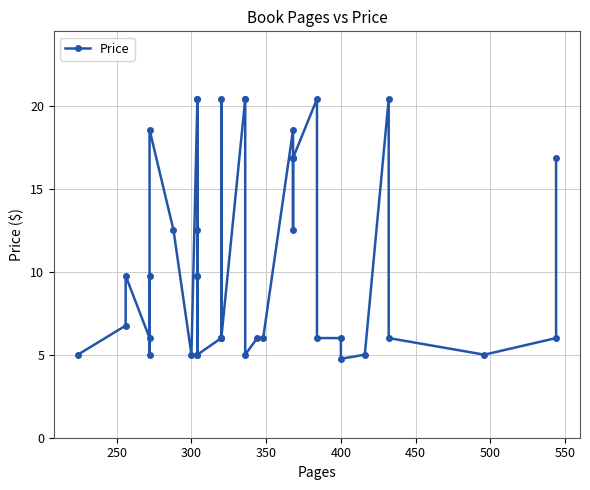

Reading right to left, list all the values displayed in this chart.

16.9	6.0	5.0	6.0	20.4	5.0	4.8	6.0	6.0	20.4	16.9	12.5	16.9	16.9	18.5	6.0	6.0	5.0	20.4	20.4	6.0	6.0	20.4	6.0	5.0	9.8	5.0	12.5	20.4	9.8	20.4	5.0	12.5	18.5	5.0	9.8	6.0	9.8	6.8	5.0